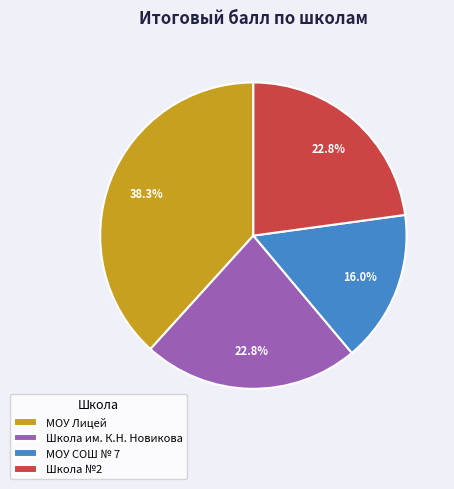

Which slice is the largest?

МОУ Лицей